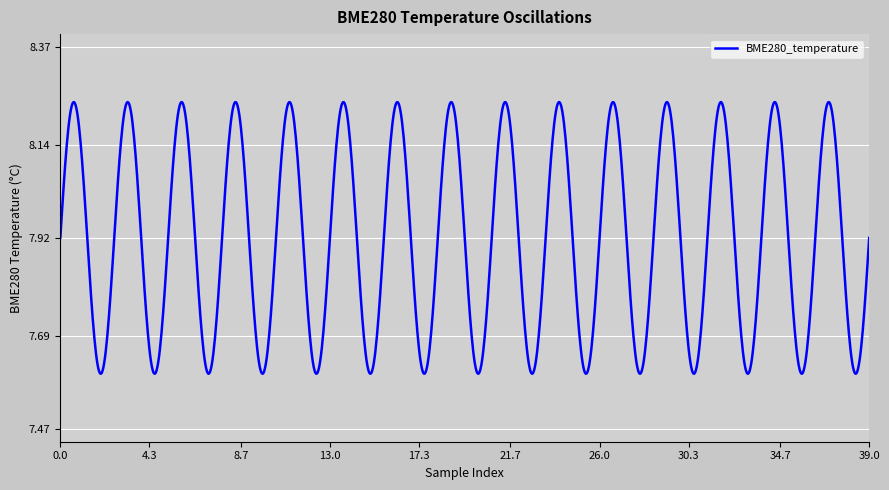

What is the difference between the second highest and minimum values?

0.6